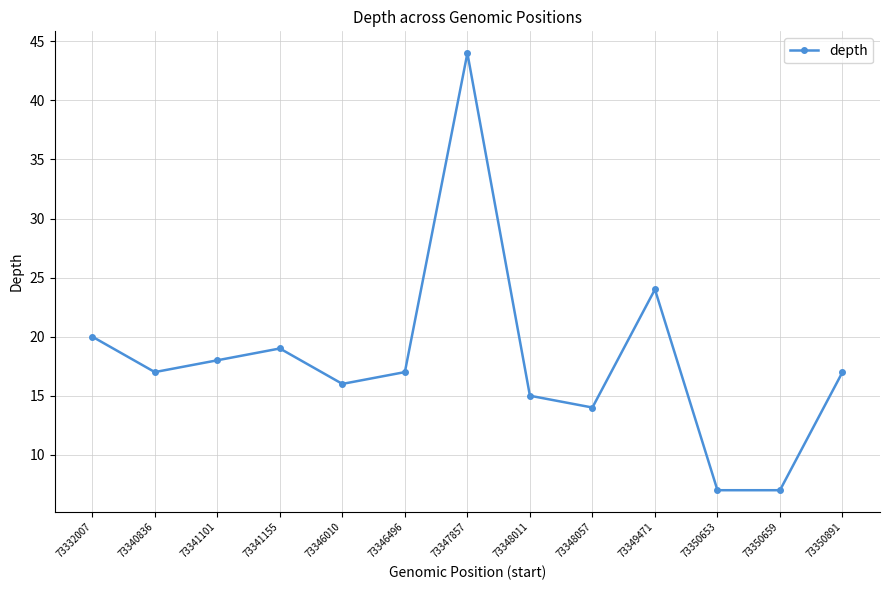

True or false: the data has more than 0 interior local peaks.

True